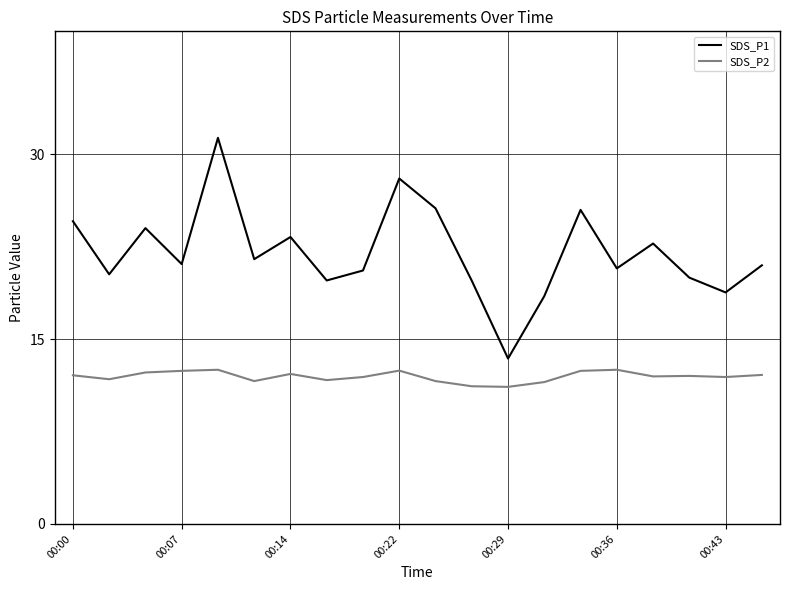

True or false: SDS_P1 and SDS_P2 intersect in this chart.

False